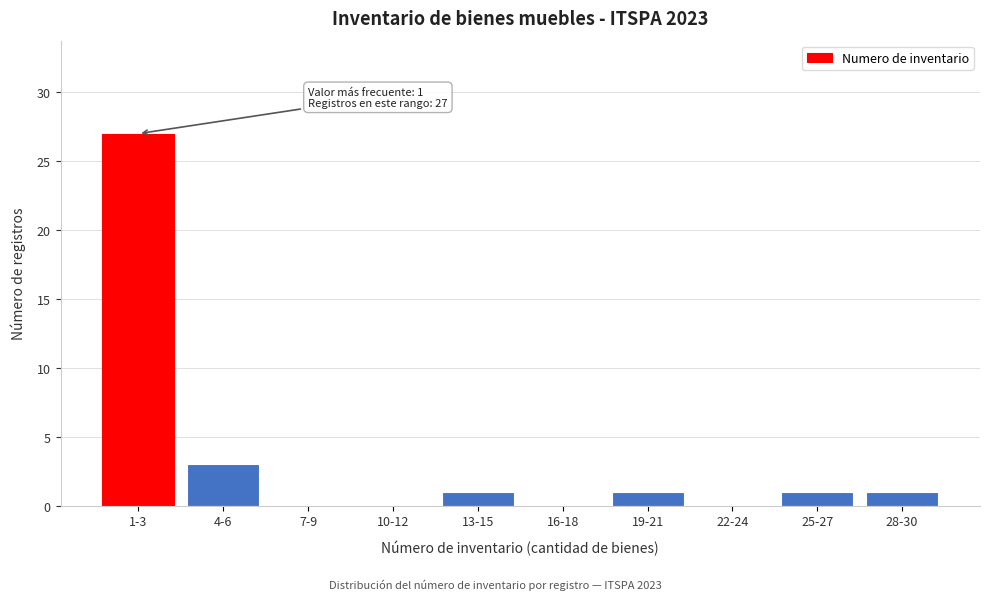

Reading right to left, extract all data points from this chart.

28-30=1	25-27=1	22-24=0	19-21=1	16-18=0	13-15=1	10-12=0	7-9=0	4-6=3	1-3=27